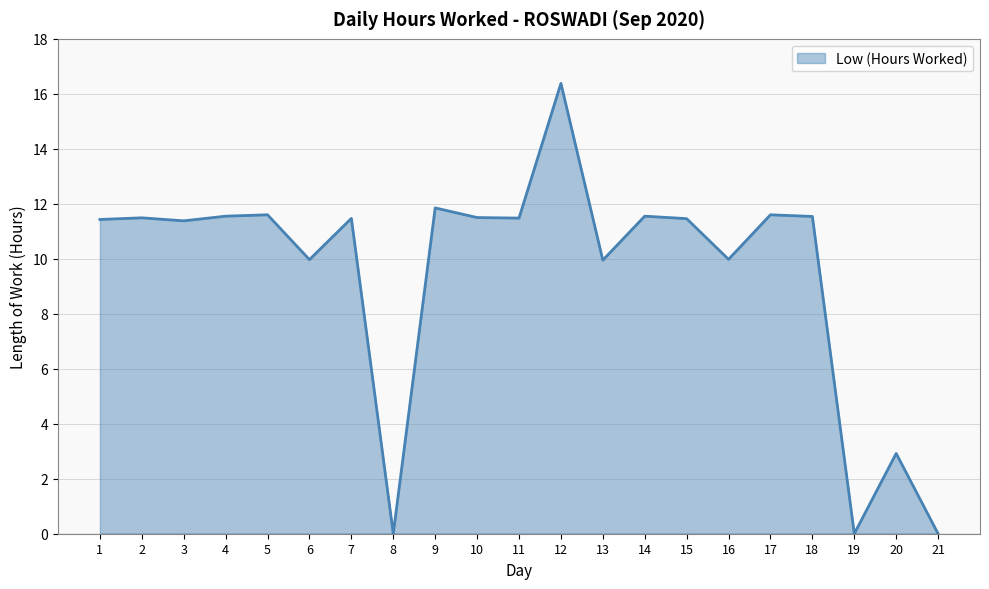

What is the maximum value shown in the chart?

16.4